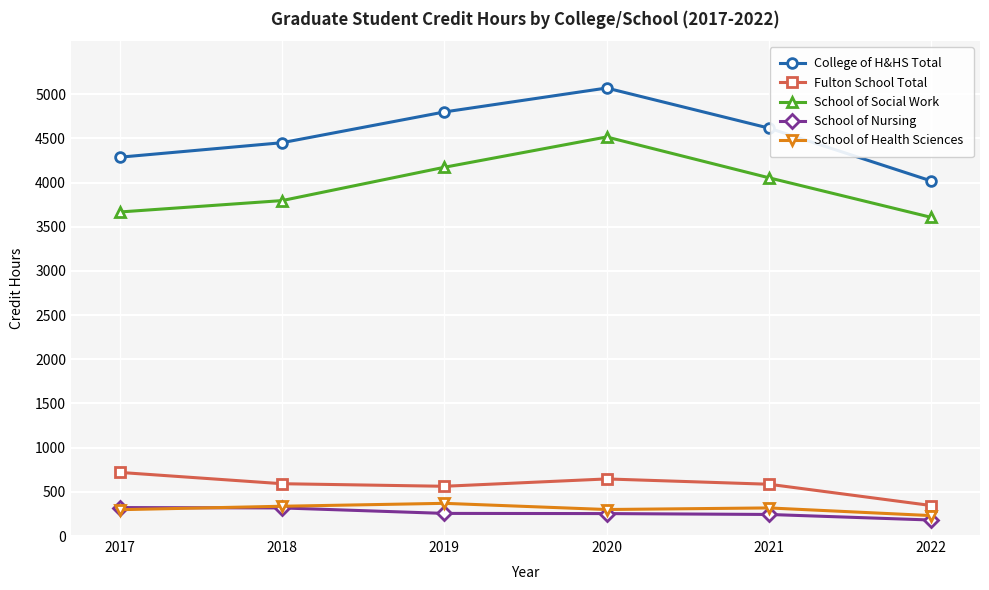

How many series are shown in this chart?

5